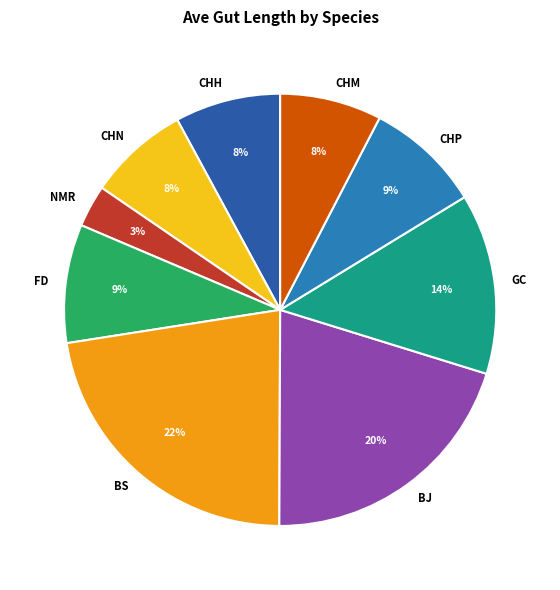

Which slice is the largest?

BS